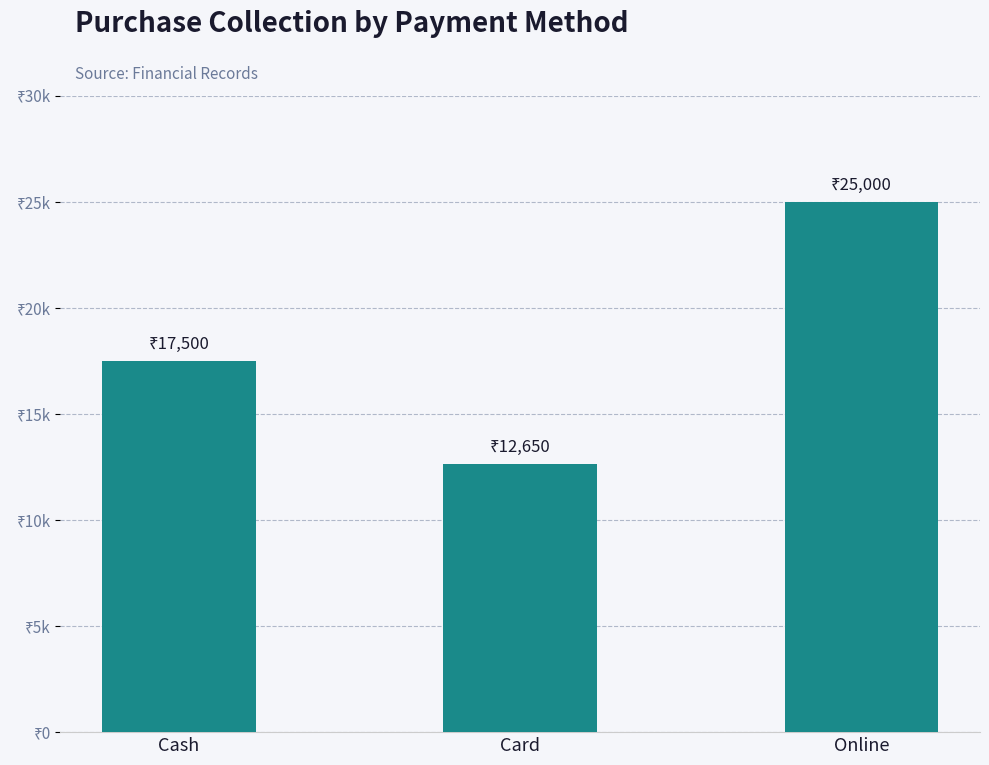

List the labels in order of value, largest first.

Online, Cash, Card